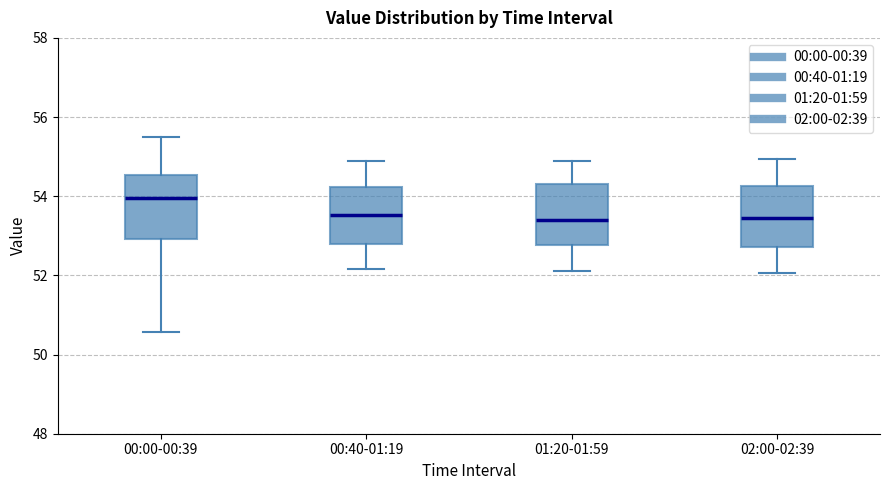

Where is the upper edge of the box for 00:40-01:19 on the y-axis? The values are not printed on the chart, so give them approximately, as read against the axis.

54.2